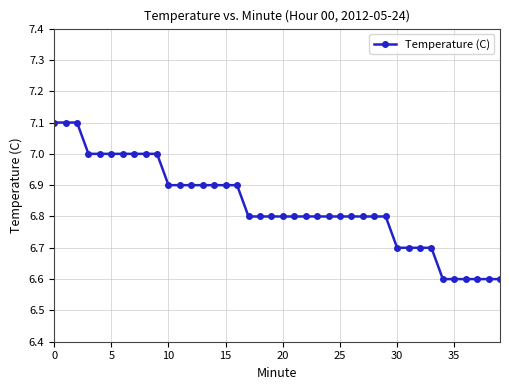

What is the value of the 10th point from the left?

7.0